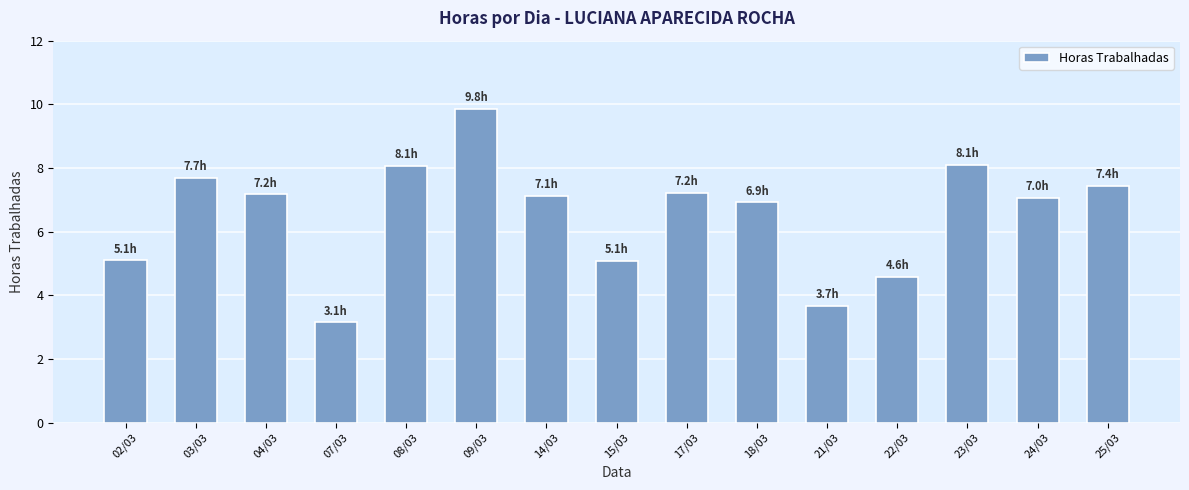

What is the label of the 10th bar from the right?

09/03